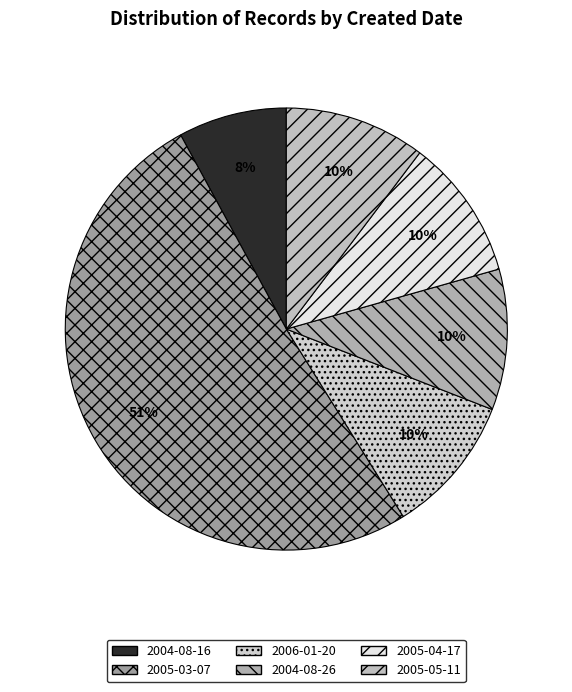

How many slices are in this pie chart?

6